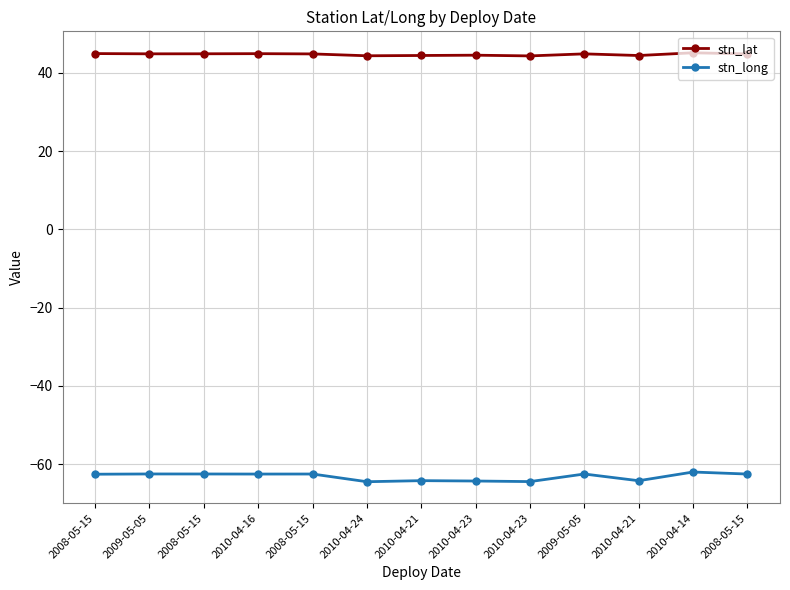

How many data points does each series have?

13